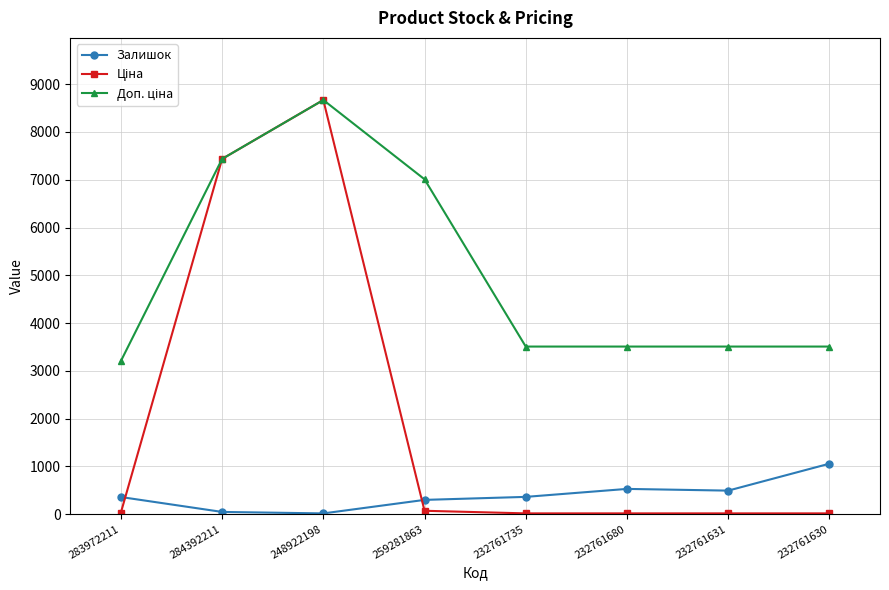

At which category is the sum across all series the highest?

248922198